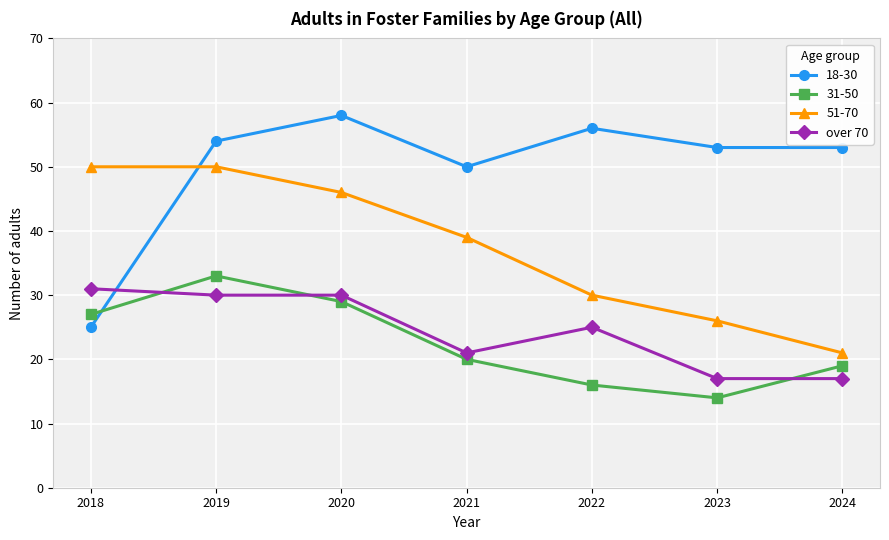

True or false: over 70 and 51-70 cross at least once.

False